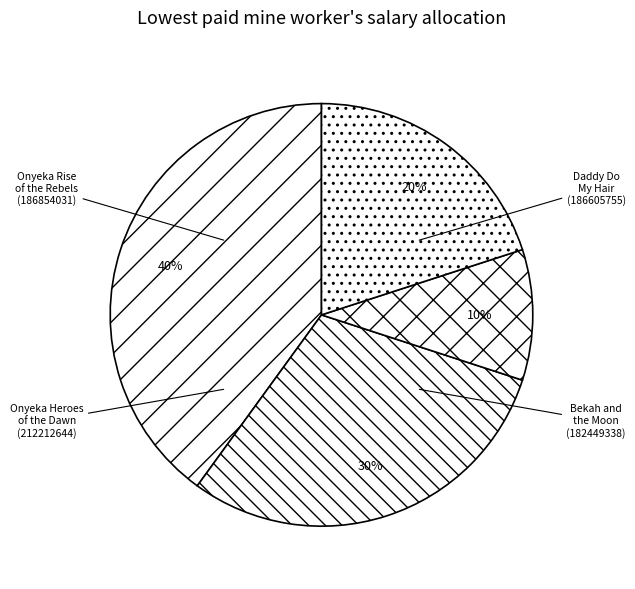

How many segments does this pie chart have?

4